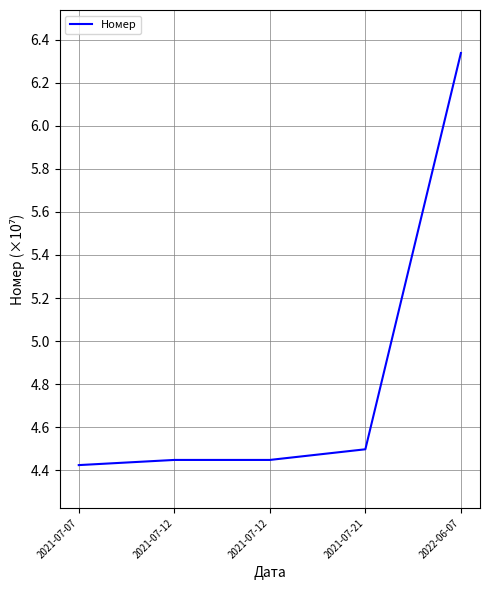

What is the sum of the values at 2021-07-07 and 2021-07-12?

8.9